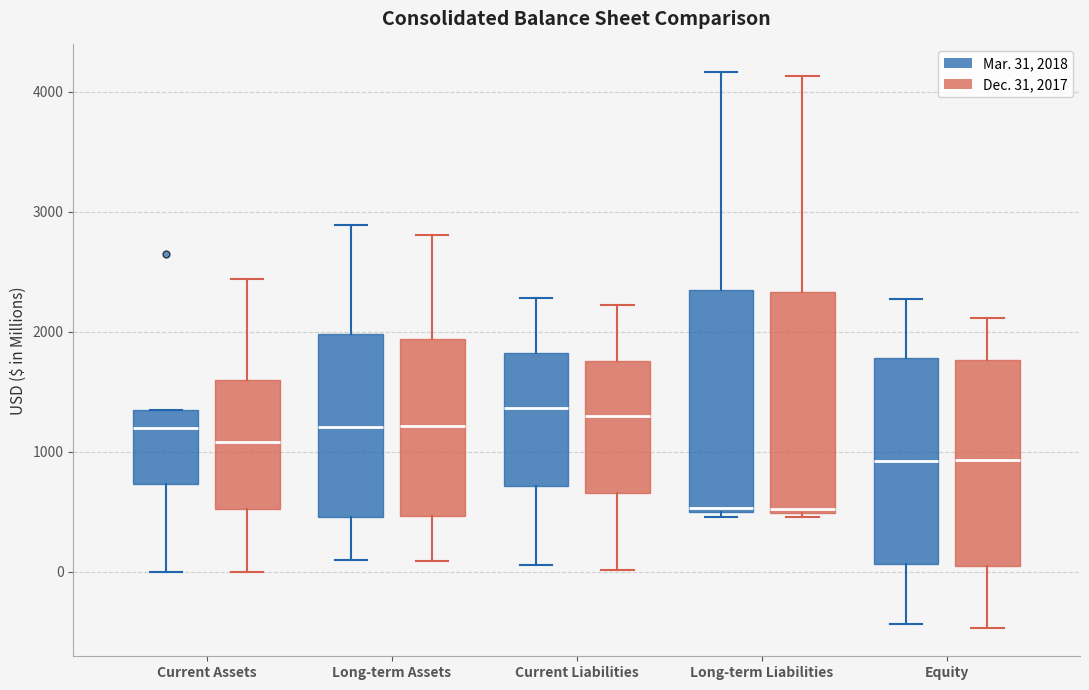

Where does the upper whisker of the box for Current Assets (Dec. 31, 2017) end on the y-axis? The values are not printed on the chart, so give them approximately, as read against the axis.

2400